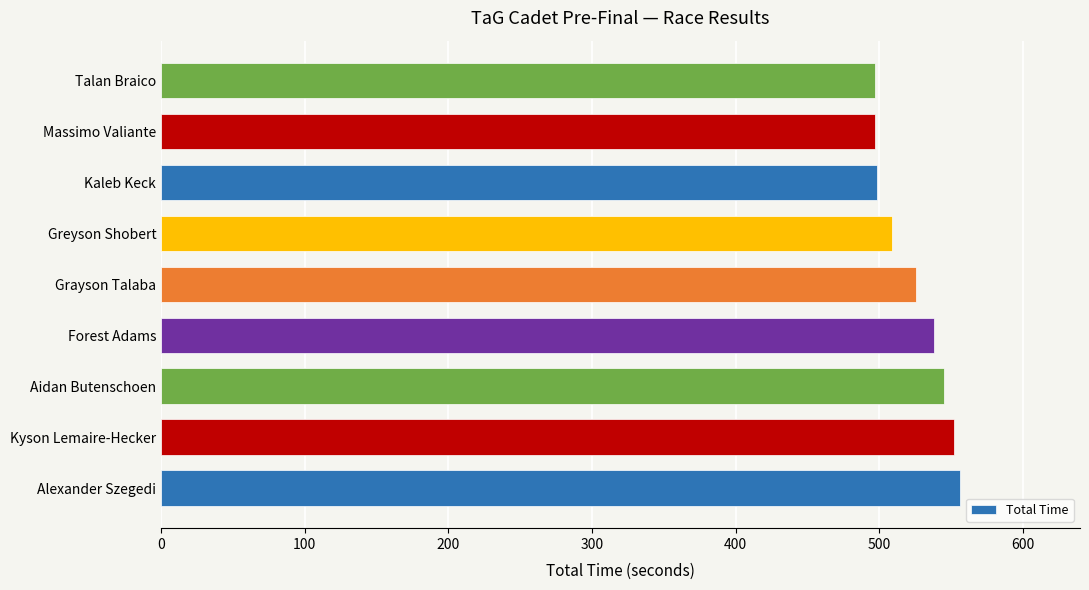

True or false: the data shows 544.6 at Aidan Butenschoen.

True